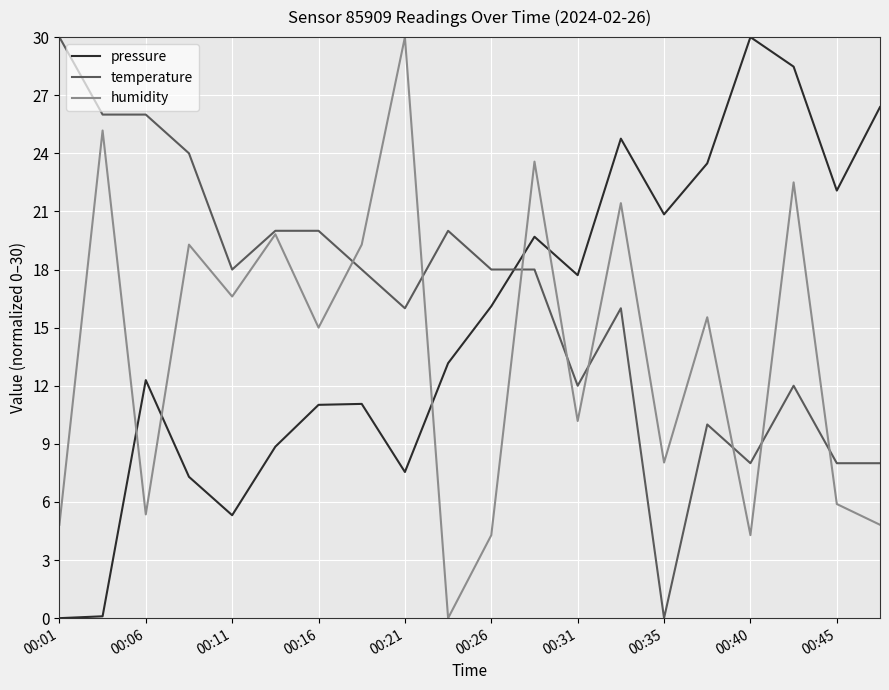

What is the sum of all pressure values?

306.2